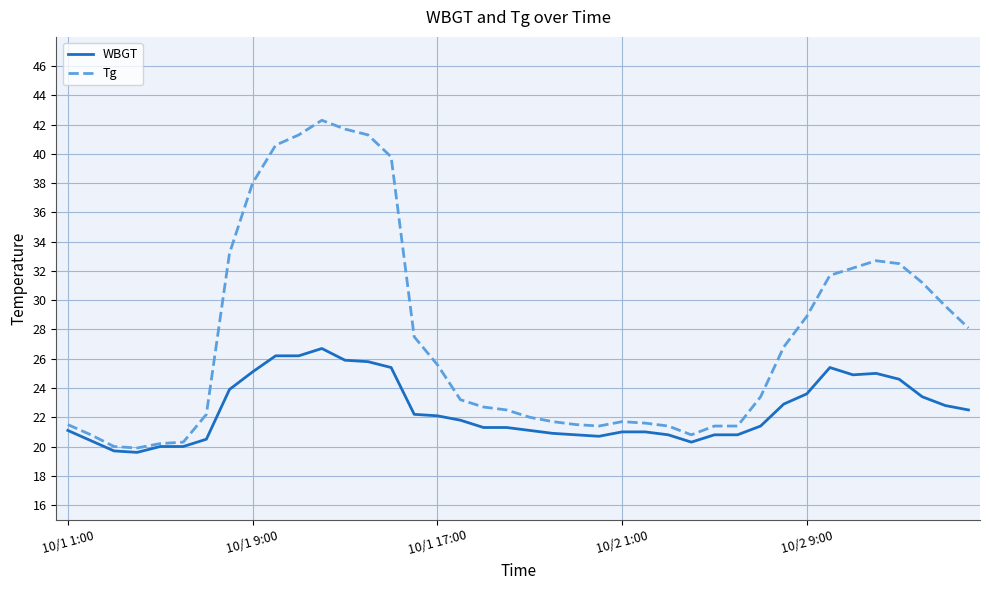

Which series has the largest total across all categories?

Tg